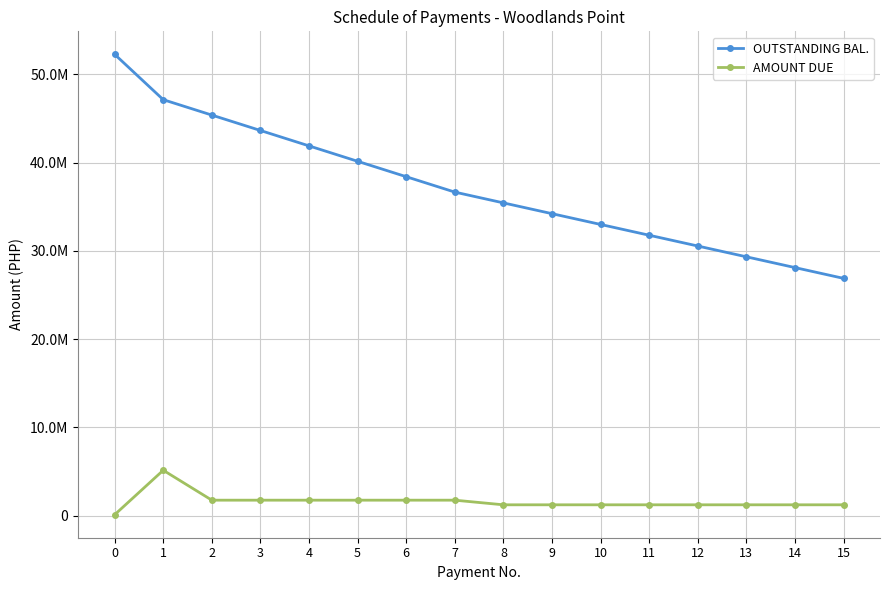

Which category has the lowest value in the OUTSTANDING BAL. series?

15